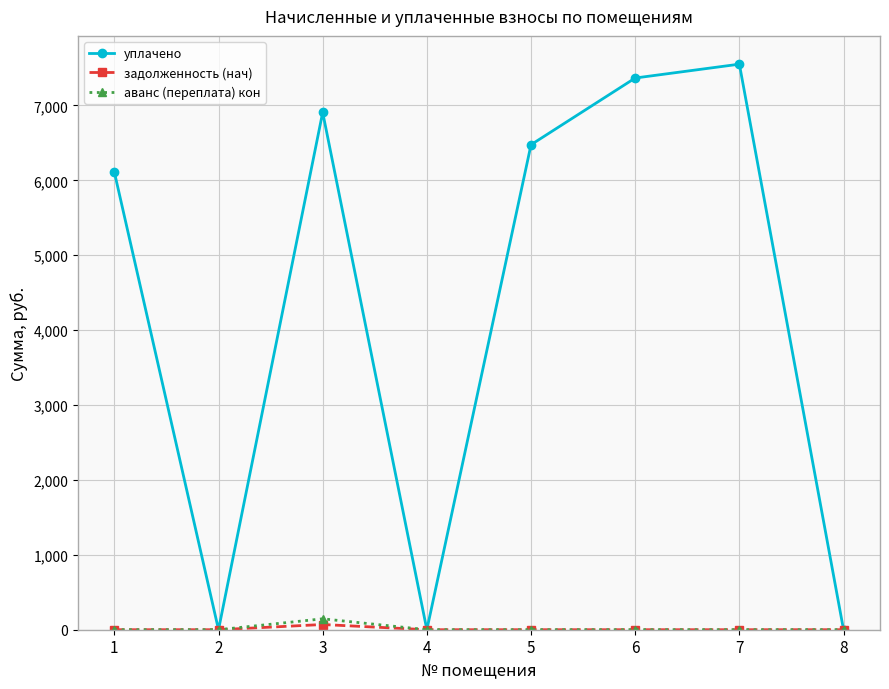

Which series has the largest range (max minus min)?

уплачено